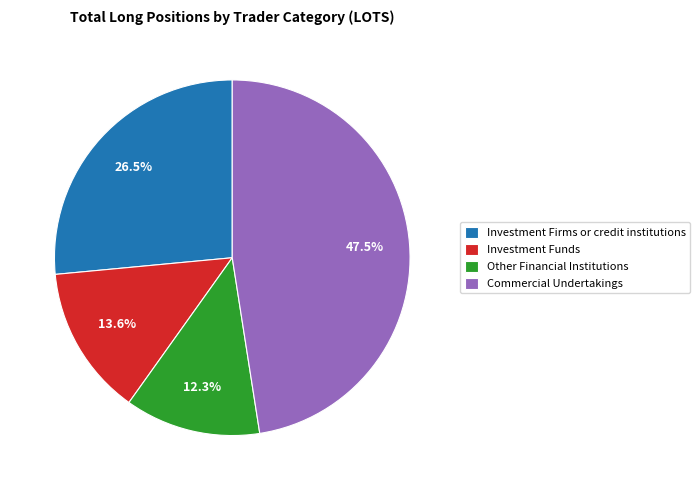

What is the ratio of the value at Investment Funds to the value at Other Financial Institutions?

1.1